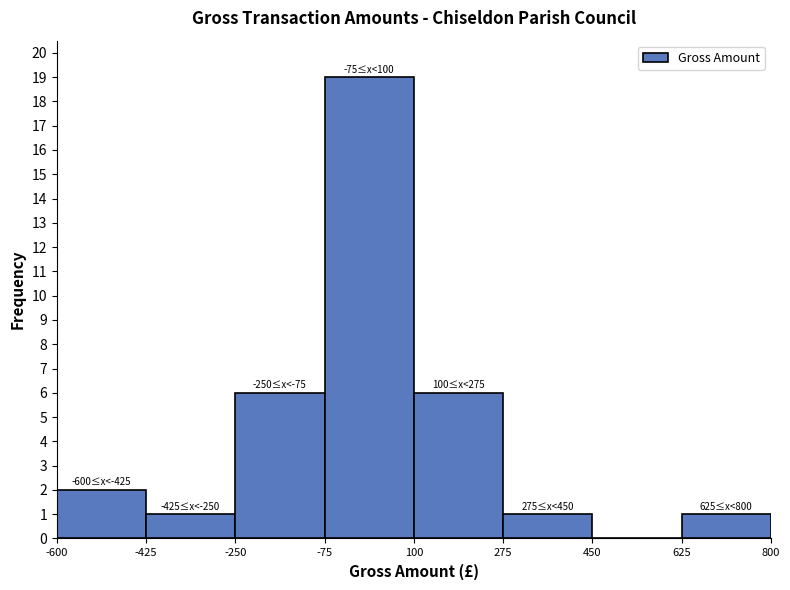

Over which range of the x-axis is the bar tallest?

-75 to 100